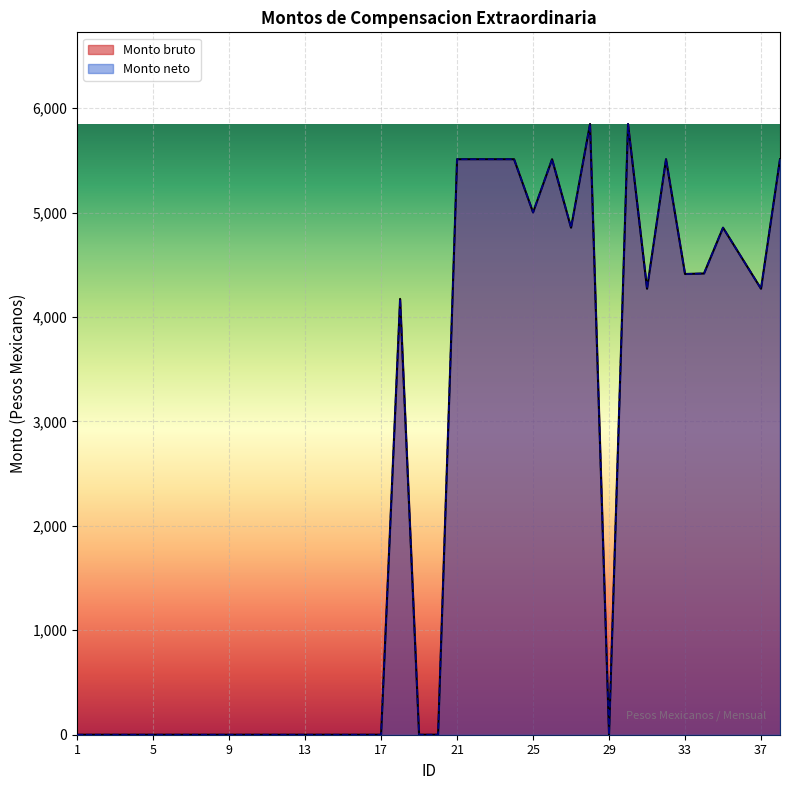

Reading right to left, extract all data points from this chart.

Monto bruto: 38=5510.4	37=4270.3	36=4562.6	35=4854.9	34=4416.5	33=4411.5	32=5510.4	31=4270.3	30=5848.2	29=0.0	28=5848.2	27=4854.9	26=5510.4	25=5001.0	24=5510.4	23=5510.4	22=5510.4	21=5510.4	20=0.0	19=0.0	18=4173.1	17=0.0	16=0.0	15=0.0	14=0.0	13=0.0	12=0.0	11=0.0	10=0.0	9=0.0	8=0.0	7=0.0	6=0.0	5=0.0	4=0.0	3=0.0	2=0.0	1=0.0
Monto neto: 38=5510.4	37=4270.3	36=4562.6	35=4854.9	34=4416.5	33=4411.5	32=5510.4	31=4270.3	30=5848.2	29=0.0	28=5848.2	27=4854.9	26=5510.4	25=5001.0	24=5510.4	23=5510.4	22=5510.4	21=5510.4	20=0.0	19=0.0	18=4173.1	17=0.0	16=0.0	15=0.0	14=0.0	13=0.0	12=0.0	11=0.0	10=0.0	9=0.0	8=0.0	7=0.0	6=0.0	5=0.0	4=0.0	3=0.0	2=0.0	1=0.0